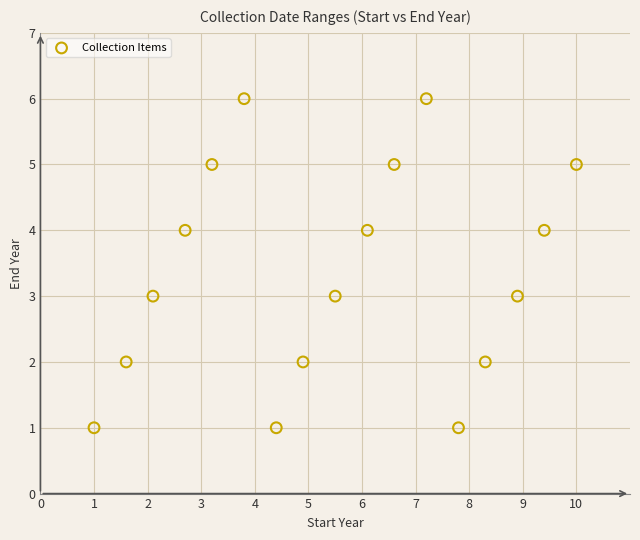

What is the range of Y values (max minus min)?

5